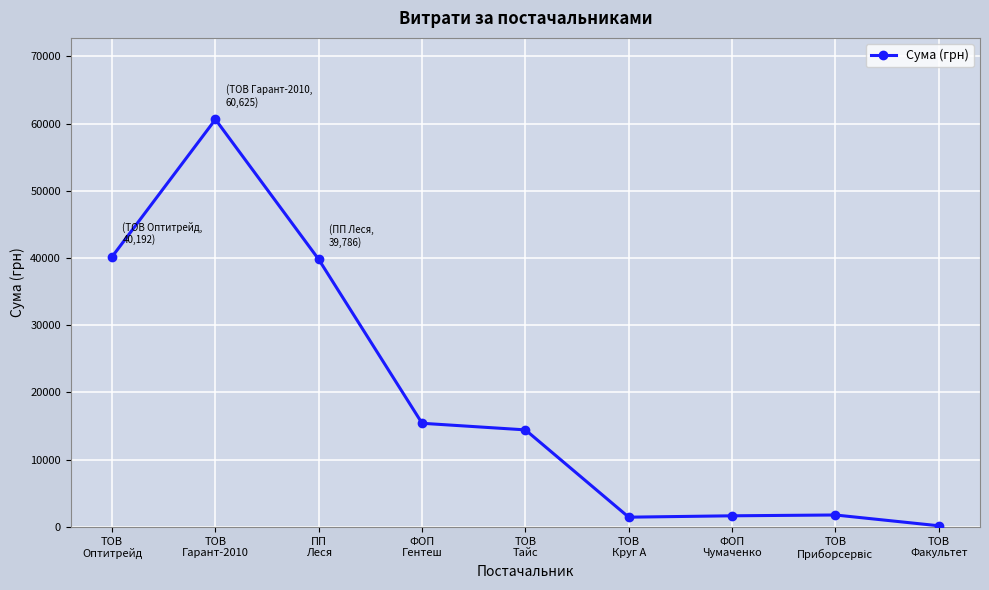

What is the sum of the values at ТОВ
Гарант-2010 and ТОВ
Оптитрейд?

100817.0